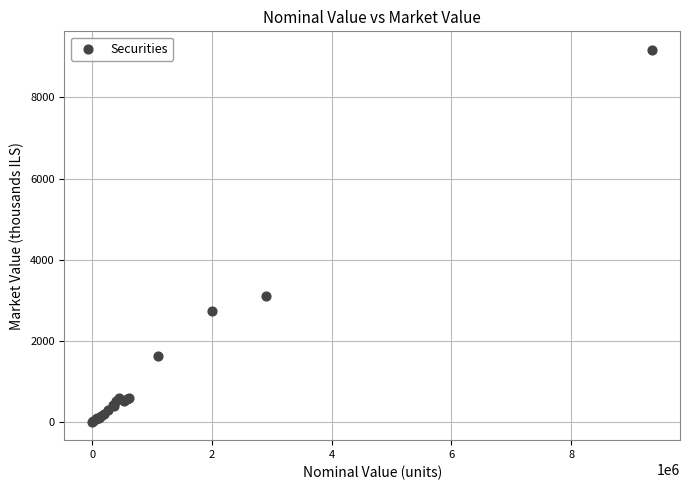

What Y value in the scatter plot is closest to 4592?

3104.1